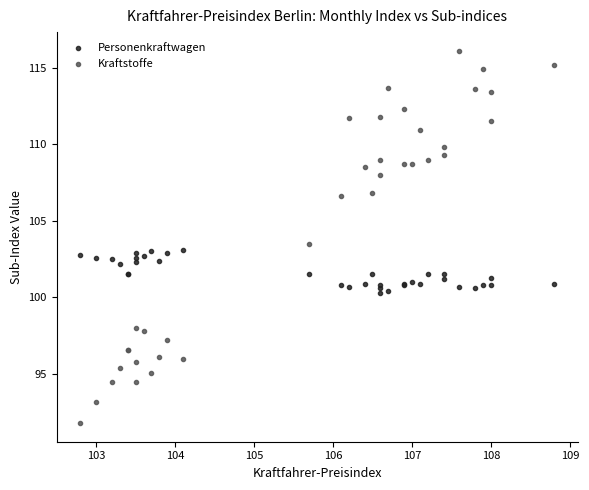

What are all the series names shown in the legend?

Personenkraftwagen, Kraftstoffe